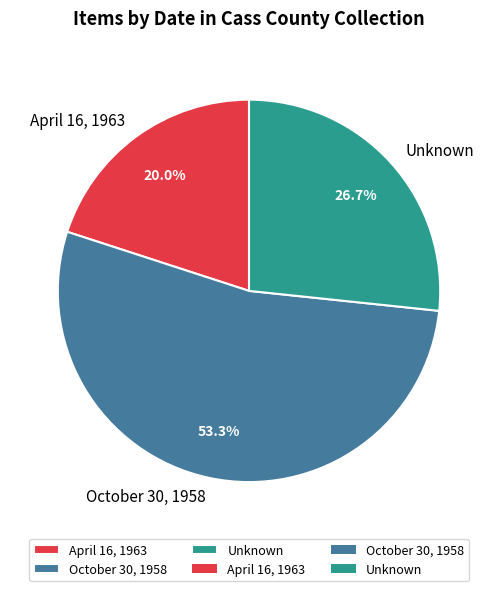

Rank the categories by value from highest to lowest.

October 30, 1958, Unknown, April 16, 1963